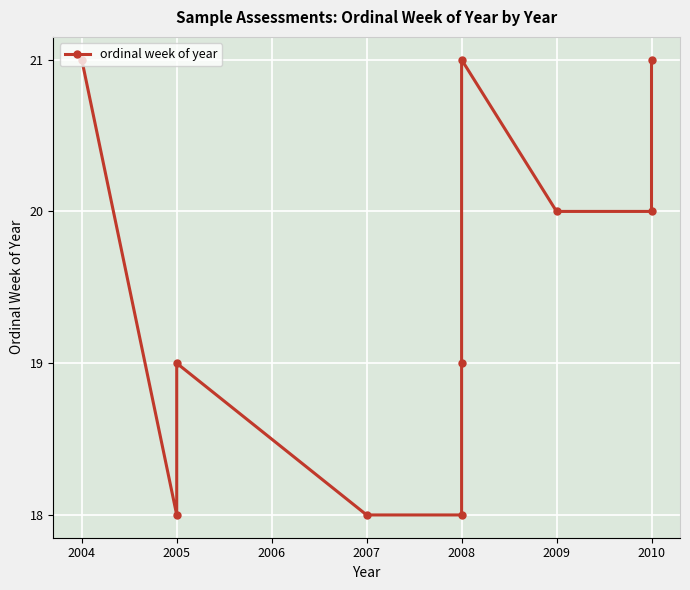

What is the value of the 10th point from the left?

21